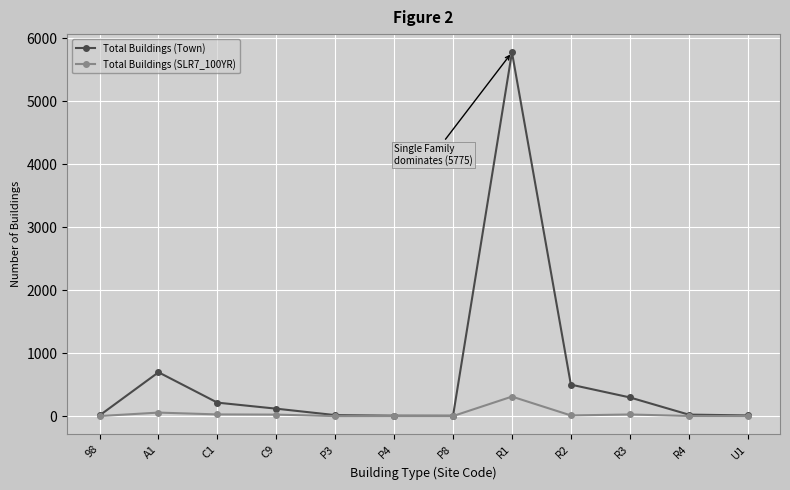

What is the difference between the second highest and second lowest values in the Total Buildings (Town) series?

689